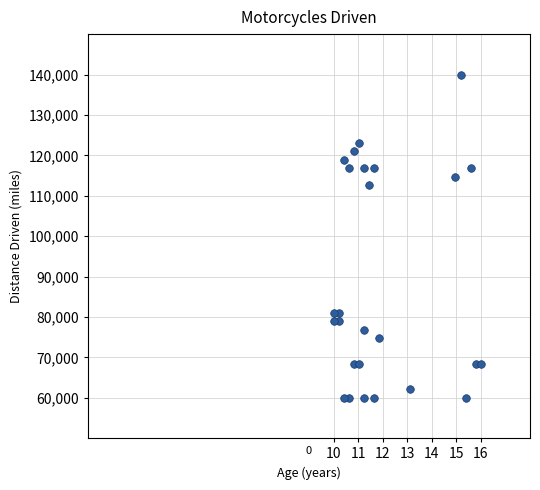

What Y value in the scatter plot is closest to 100000?

112631.6